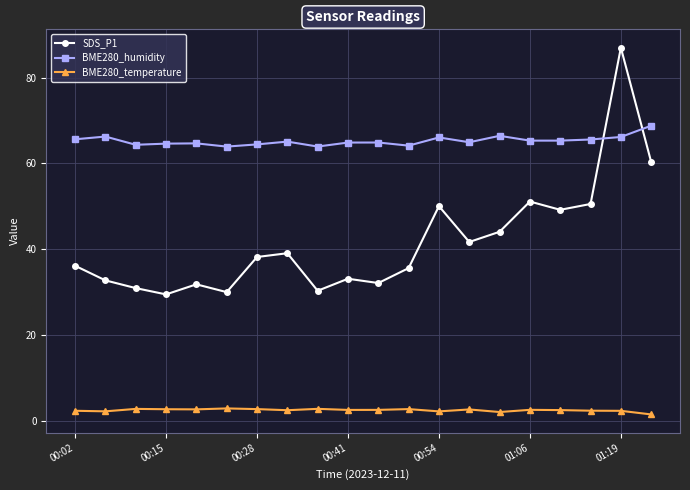

What is the difference between the maximum and minimum values in the SDS_P1 series?

57.5